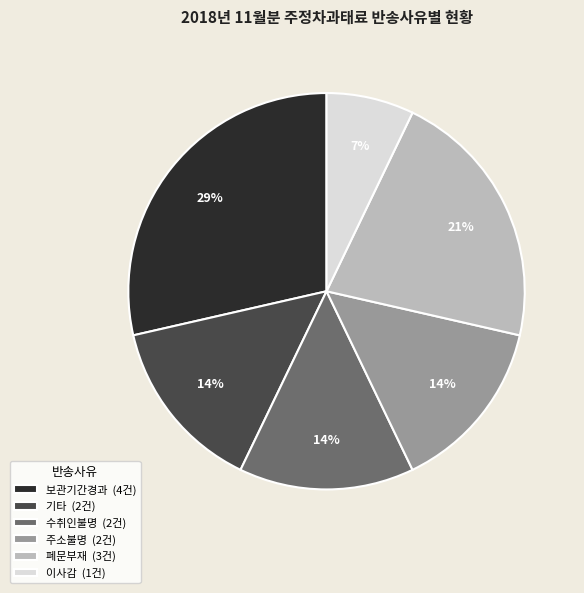

Approximately how many times larger is the value at 기타 (2건) compared to 보관기간경과 (4건)?

0.5